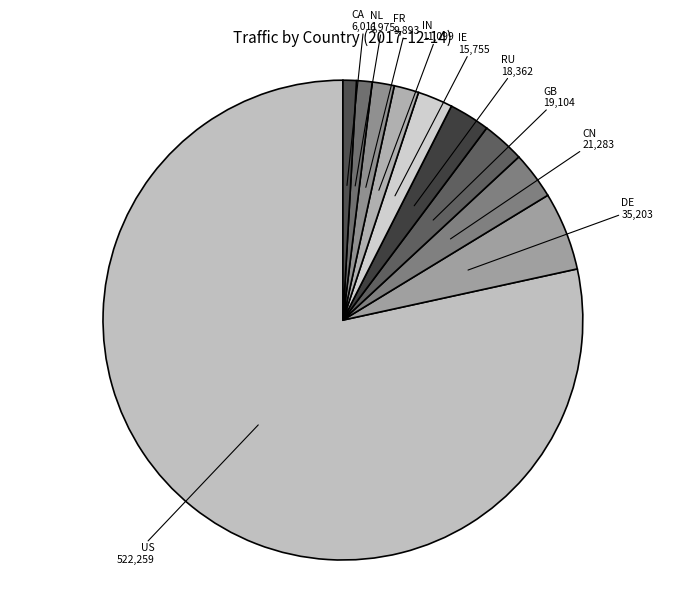

How many segments does this pie chart have?

10